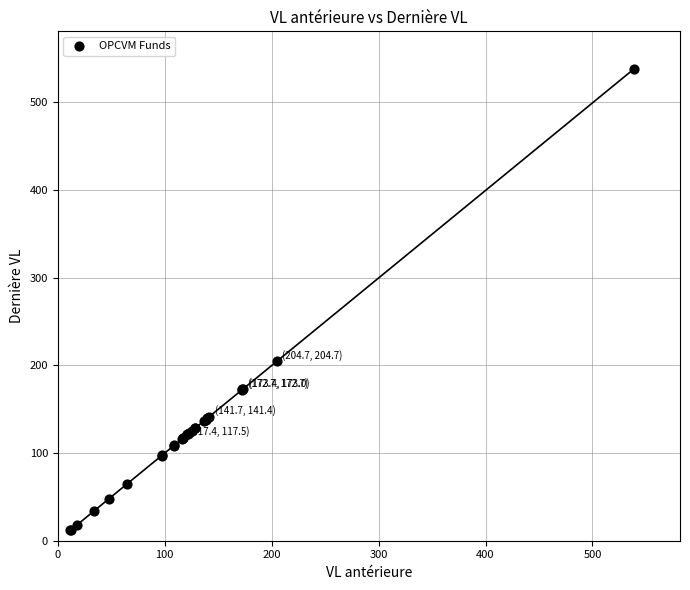

What Y value in the scatter plot is closest to 274?

204.7